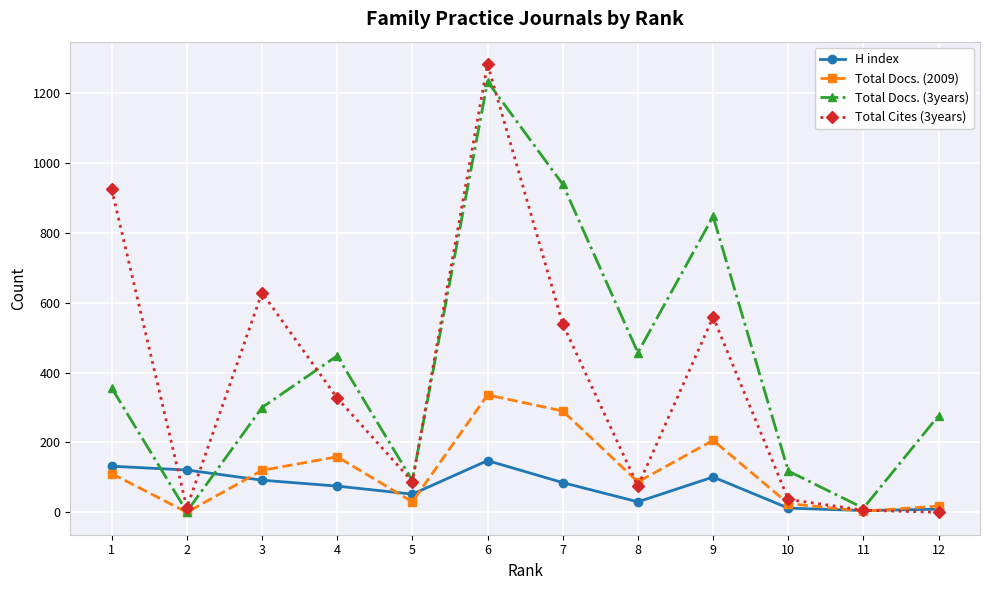

What is the maximum value for Total Cites (3years)?

1283